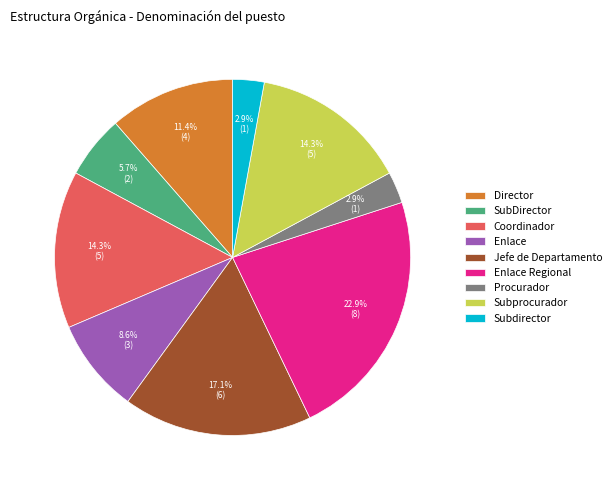

To the nearest percent, what is the difference between the Subprocurador and Enlace Regional slice percentages?

9%